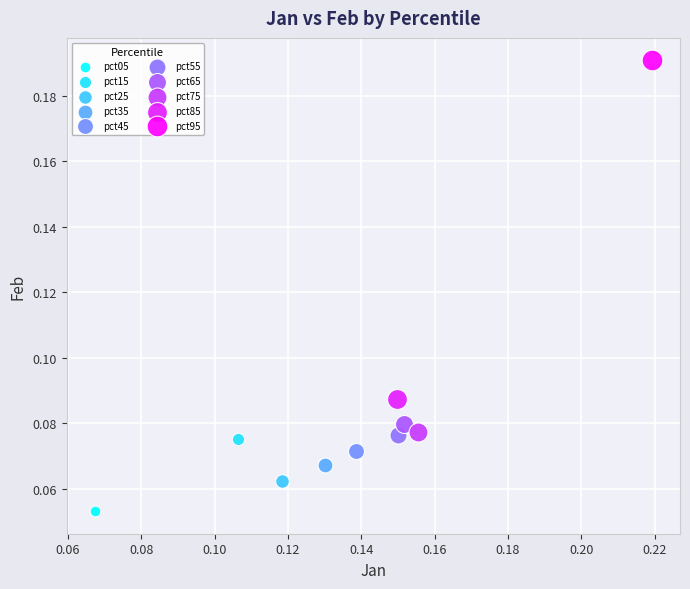

Which series reaches the minimum Y coordinate?

pct05